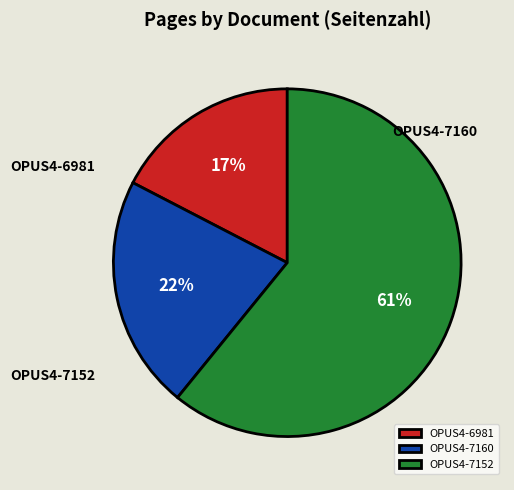

To the nearest percent, what portion does OPUS4-7152 represent?

61%